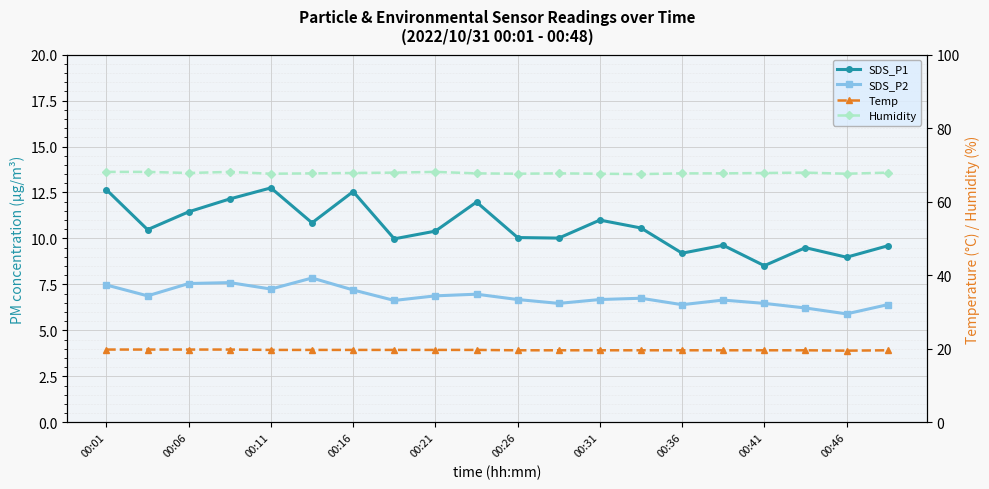

How many Humidity values are between 67 and 68?

16